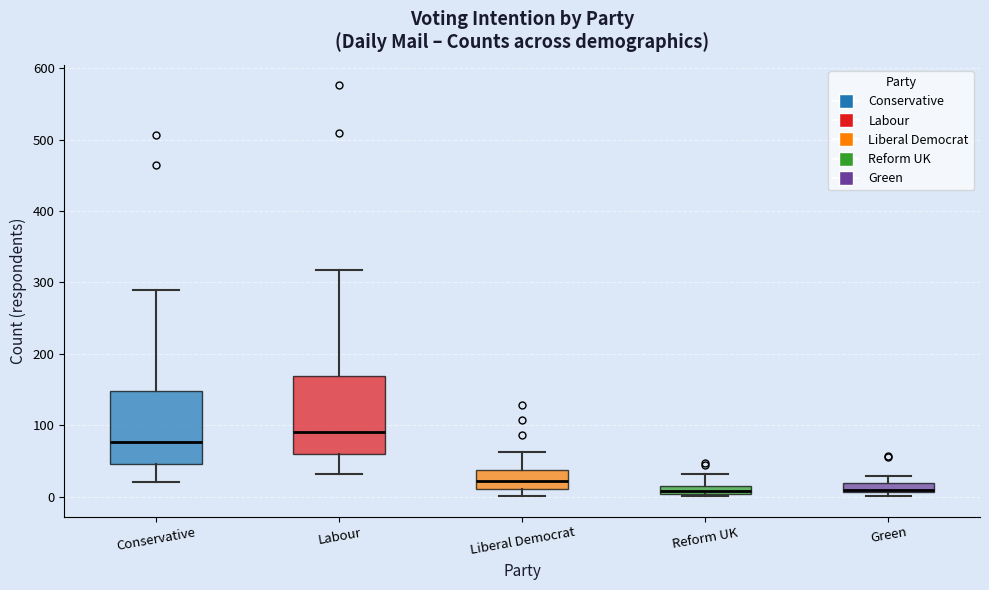

Where is the upper edge of the box for Reform UK on the y-axis? The values are not printed on the chart, so give them approximately, as read against the axis.

20